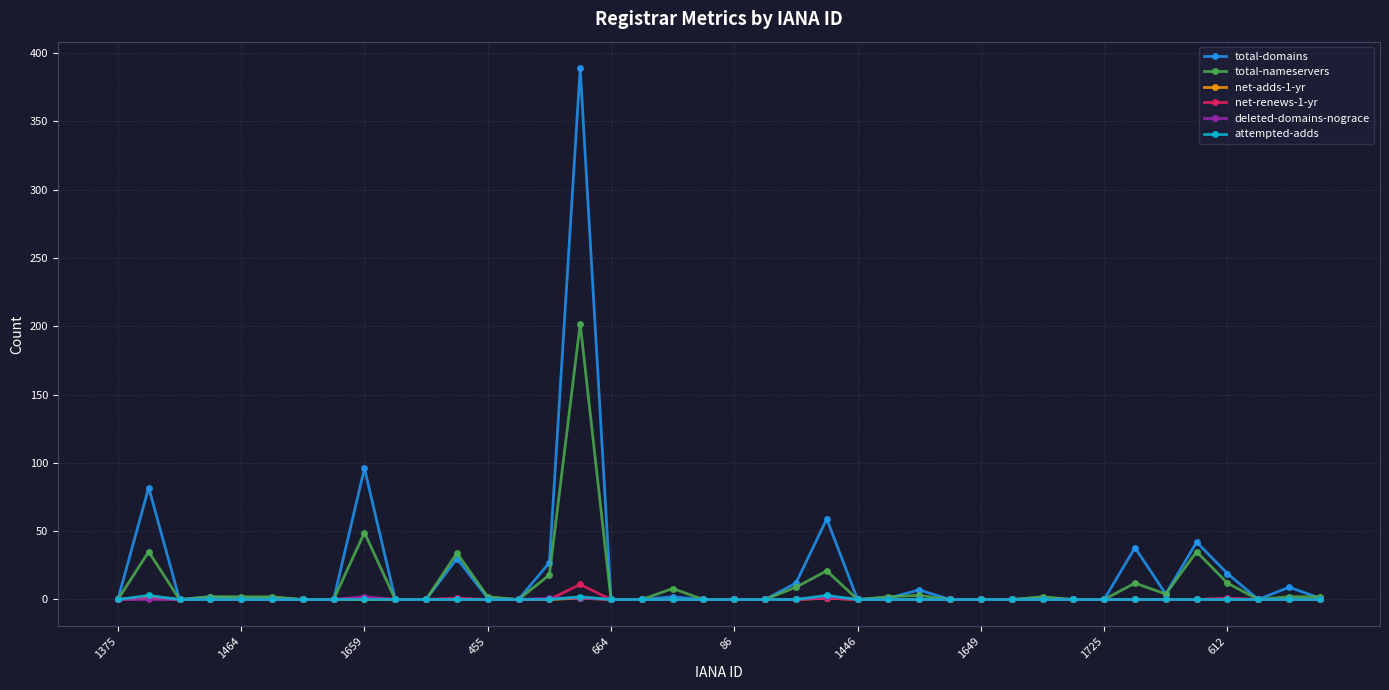

Count the number of categories in the chart.

40